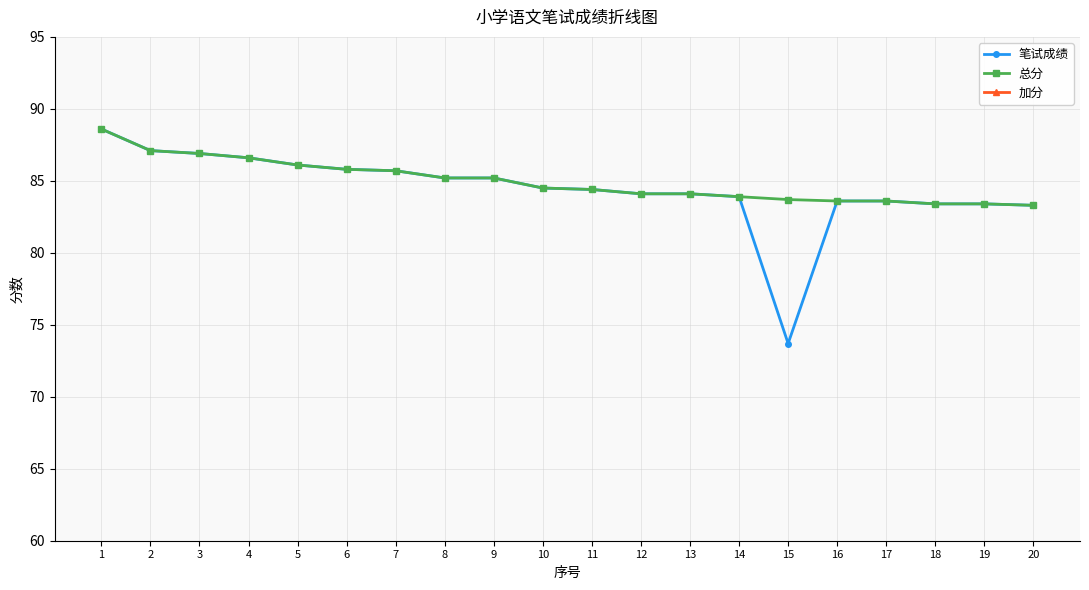

How many values in the 笔试成绩 series exceed 84?

13